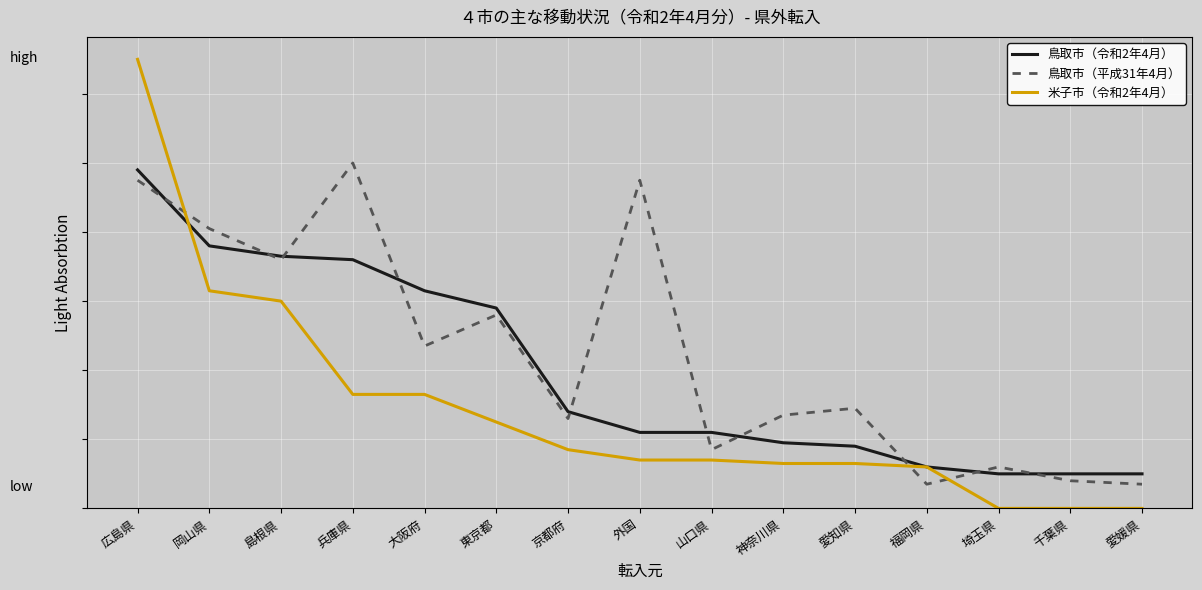

At how many categories does at least one series exceed 28?

8